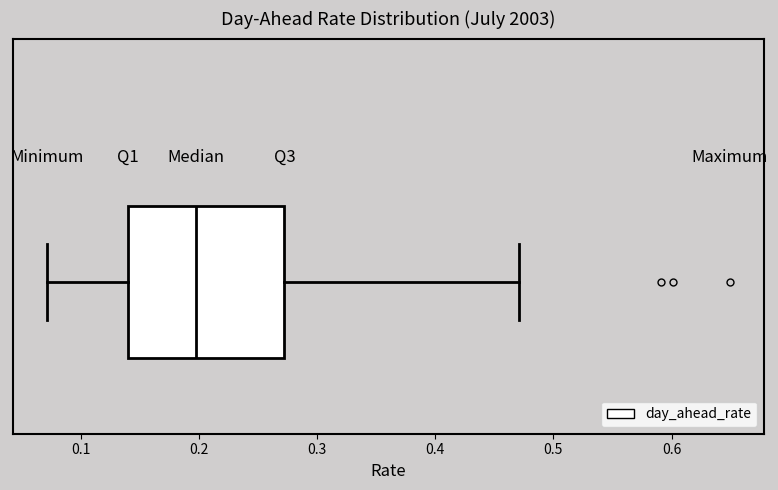

Where is the right edge of the box on the x-axis? The values are not printed on the chart, so give them approximately, as read against the axis.

0.27